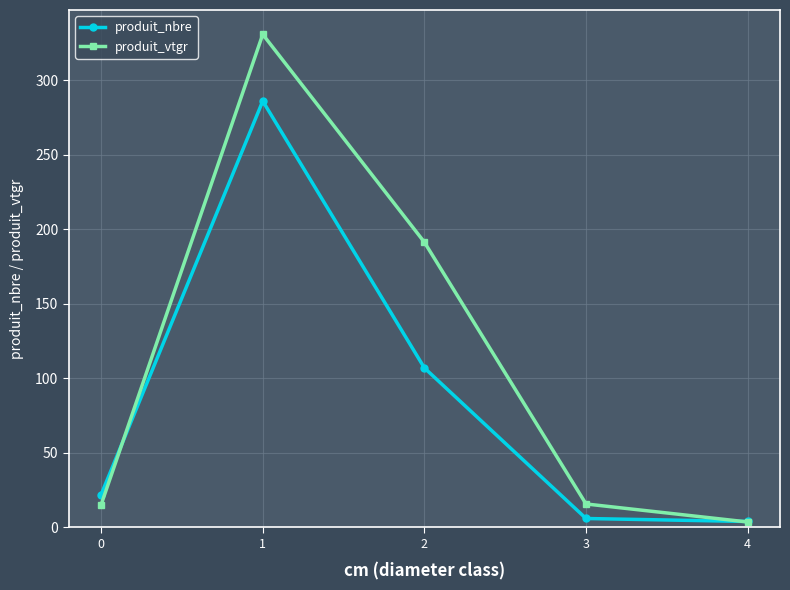

How many lines are shown in the chart?

2